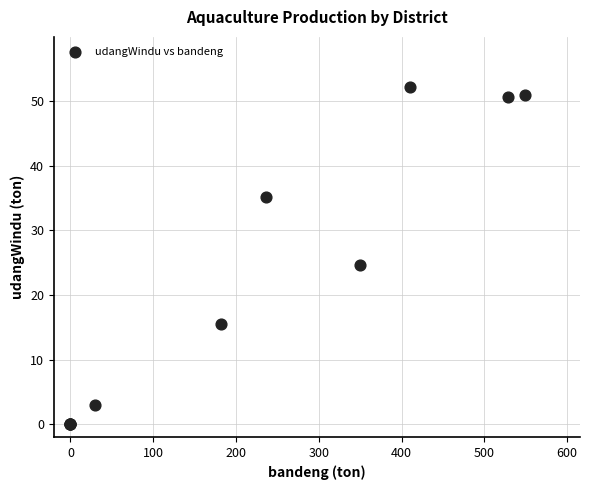

What Y value in the scatter plot is closest to 26?

24.7